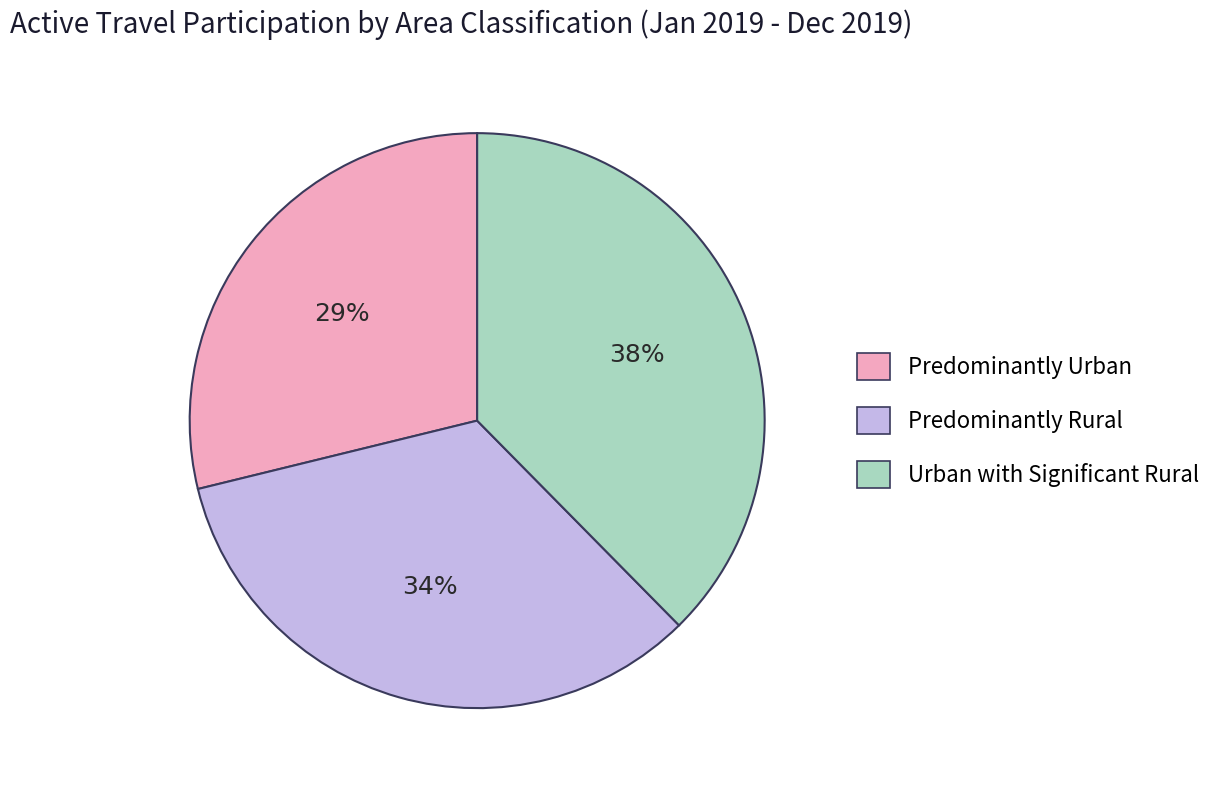

Combined, do Predominantly Urban and Predominantly Rural account for over 50%?

Yes